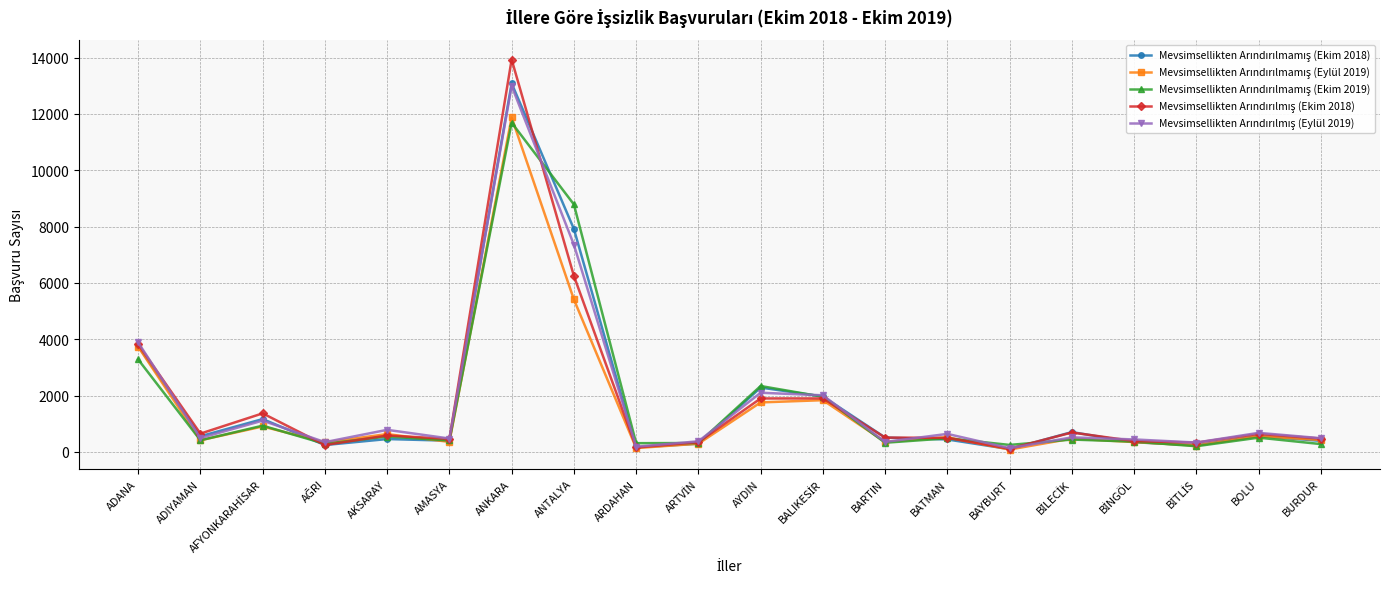

Which category has the highest value across all series?

ANKARA